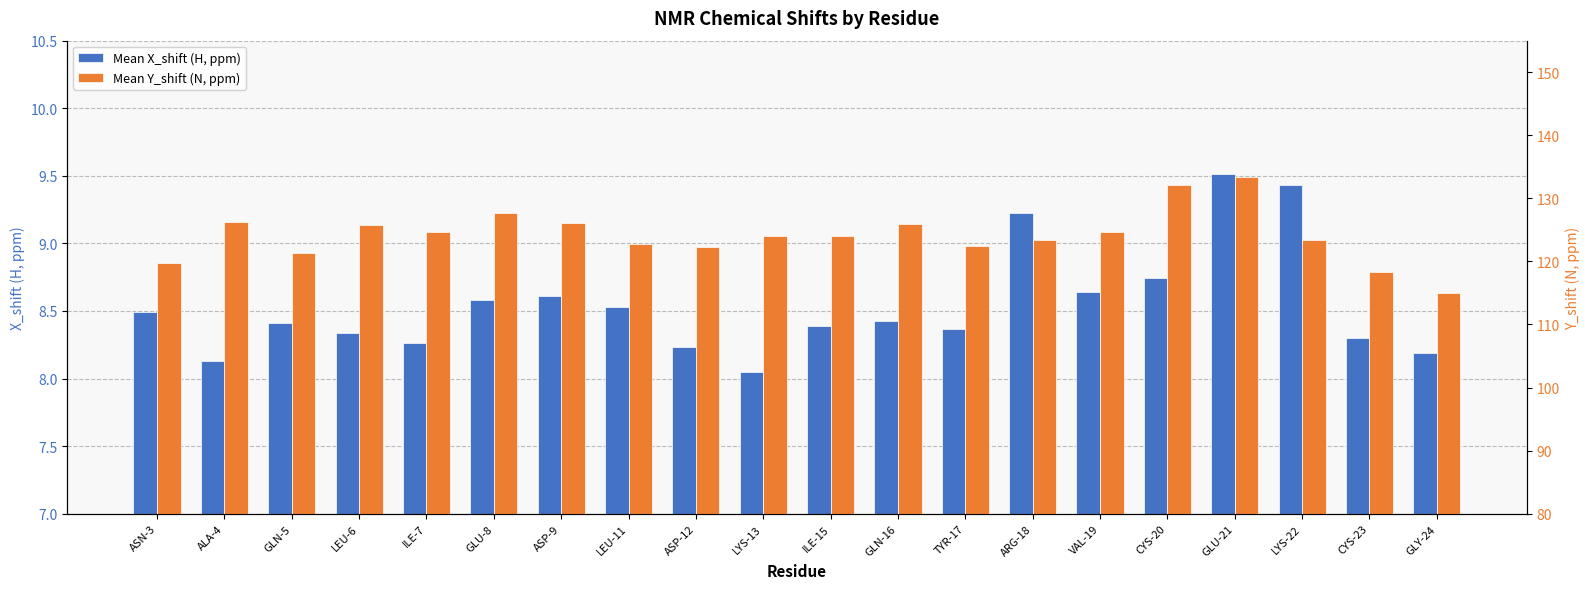

Is the value of Mean X_shift (H, ppm) at GLY-24 greater than the value of Mean Y_shift (N, ppm) at ASN-3?

No